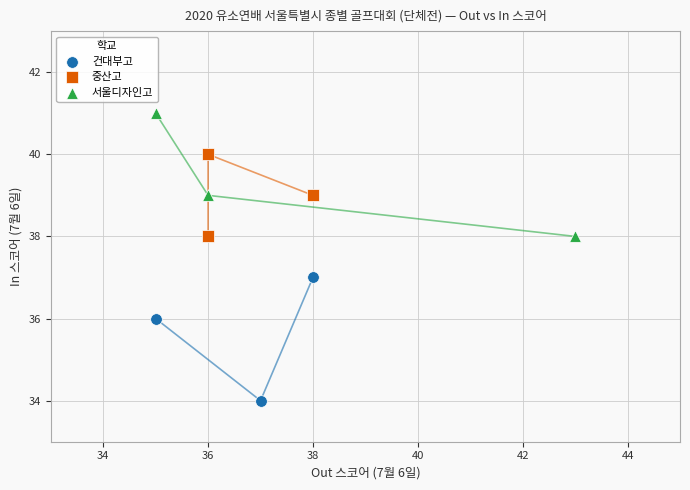

Which series reaches the minimum Y coordinate?

건대부고